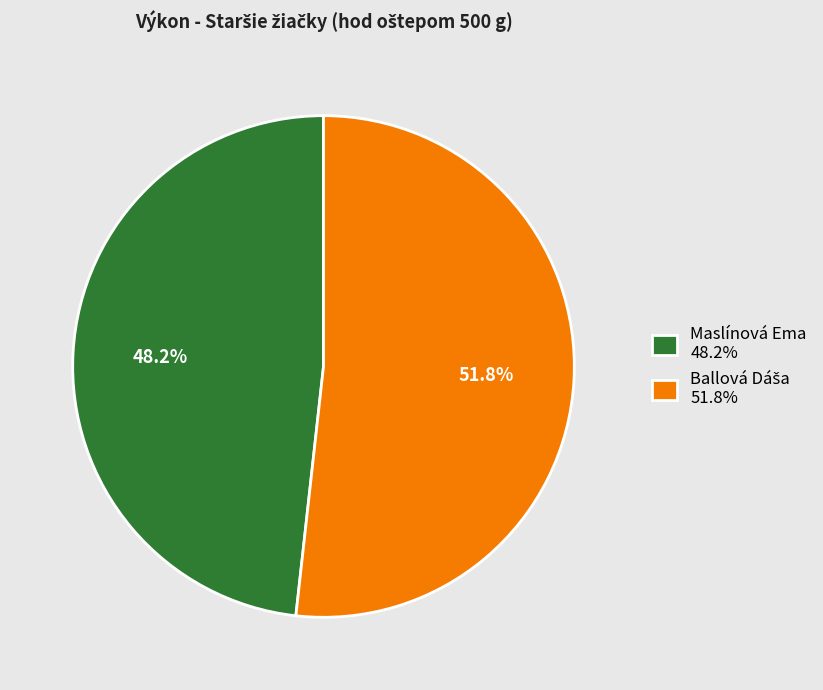

Does any single category account for the majority?

Yes